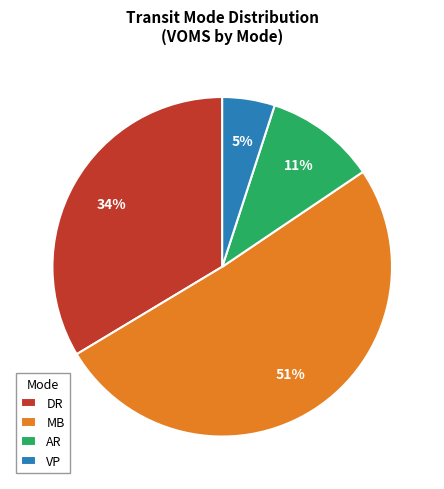

What is the smallest slice in the pie chart?

VP